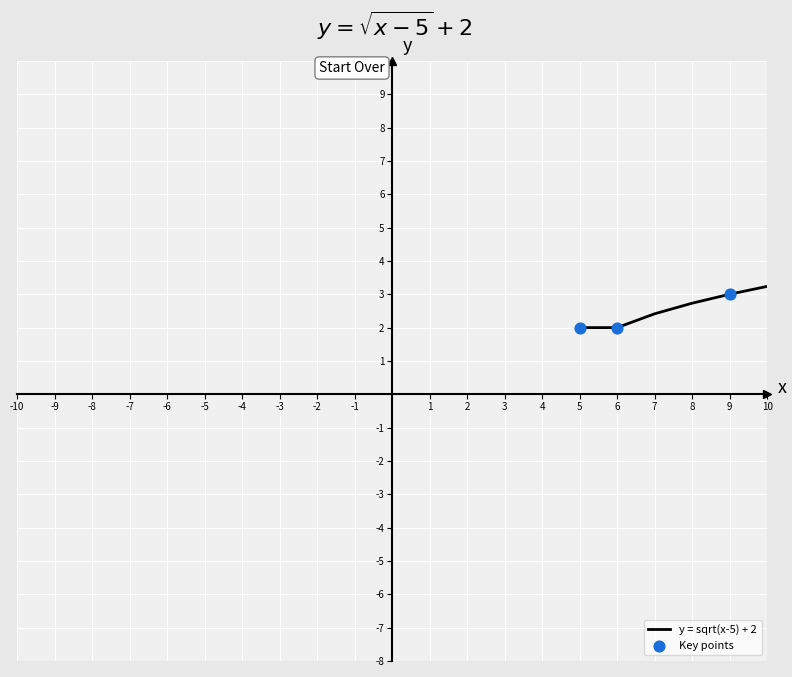

What is the smallest value displayed?

2.0